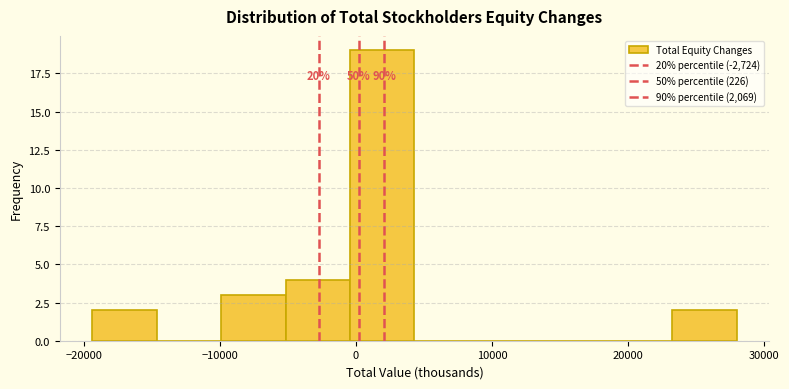

Which range on the x-axis has the tallest bar?

0 to 4000